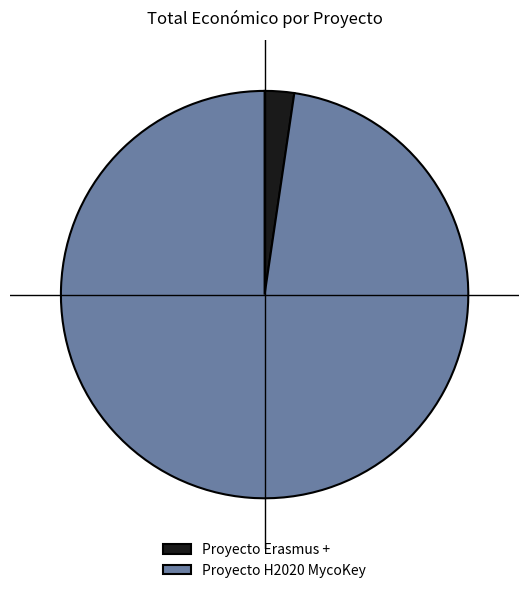

Combined, do Proyecto H2020 MycoKey and Proyecto Erasmus + account for over 50%?

Yes